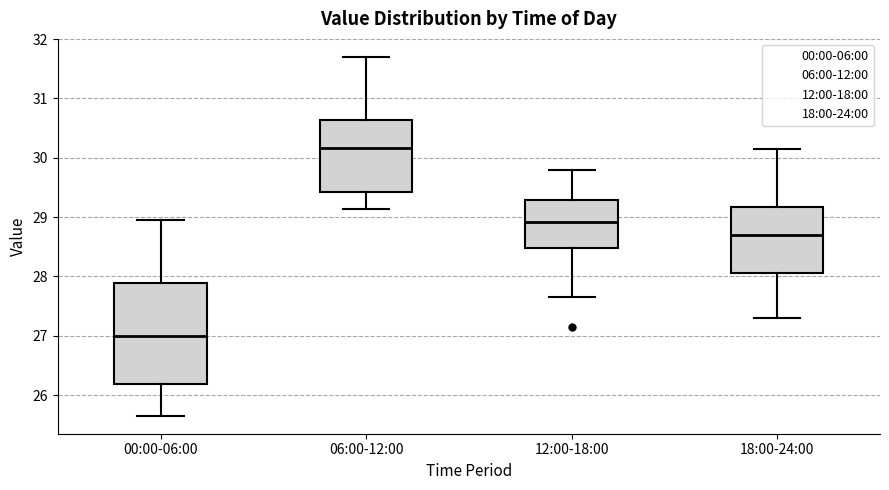

Reading left to right, transcribe this box plot: for each box, give where its median line is, the range the box spans, and where its two whiskers end, as read against the y-axis. The values are not printed on the chart, so give them approximately, as read against the axis.

00:00-06:00: median 27.0, box 26.2 to 27.9, whiskers 25.7 to 29.0
06:00-12:00: median 30.2, box 29.4 to 30.6, whiskers 29.1 to 31.7
12:00-18:00: median 28.9, box 28.5 to 29.3, whiskers 27.7 to 29.8
18:00-24:00: median 28.7, box 28.1 to 29.2, whiskers 27.3 to 30.2